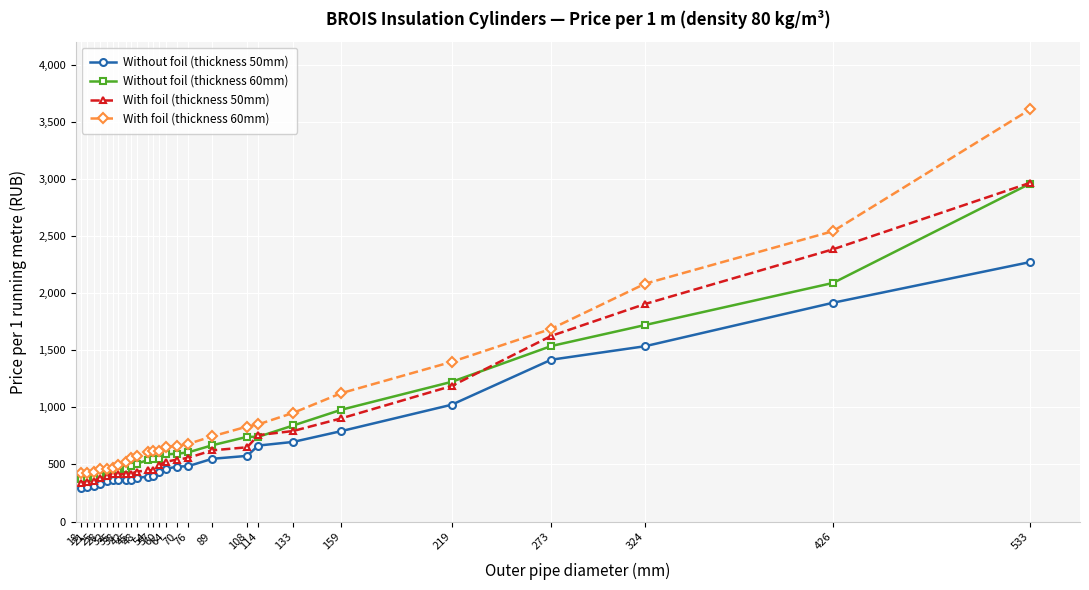

At which label does Without foil (thickness 60mm) first exceed 588?

64